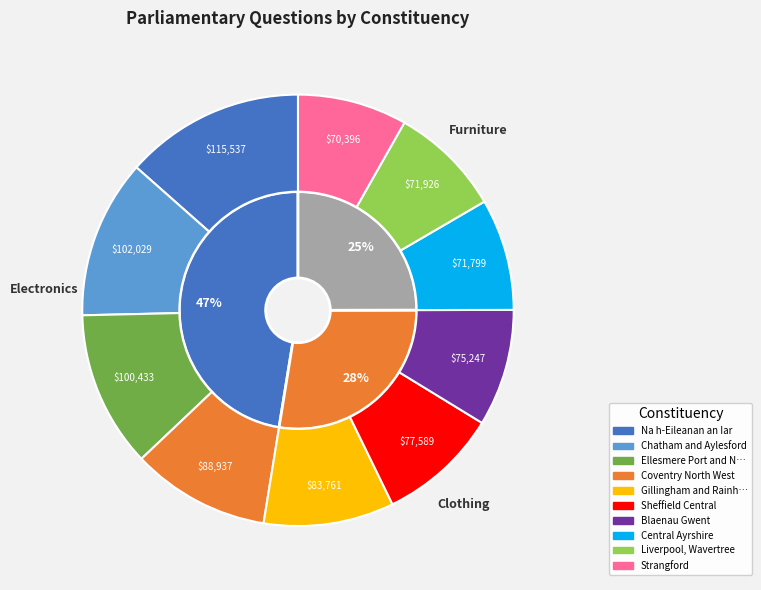

To the nearest percent, what percentage of the pie is Central Ayrshire?

8%